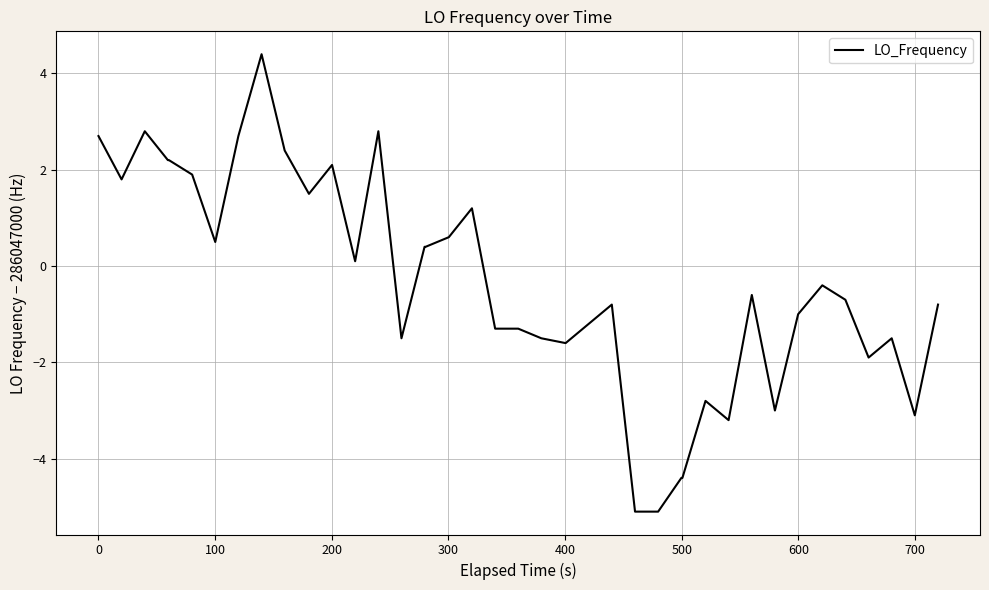

What is the maximum value shown in the chart?

4.4